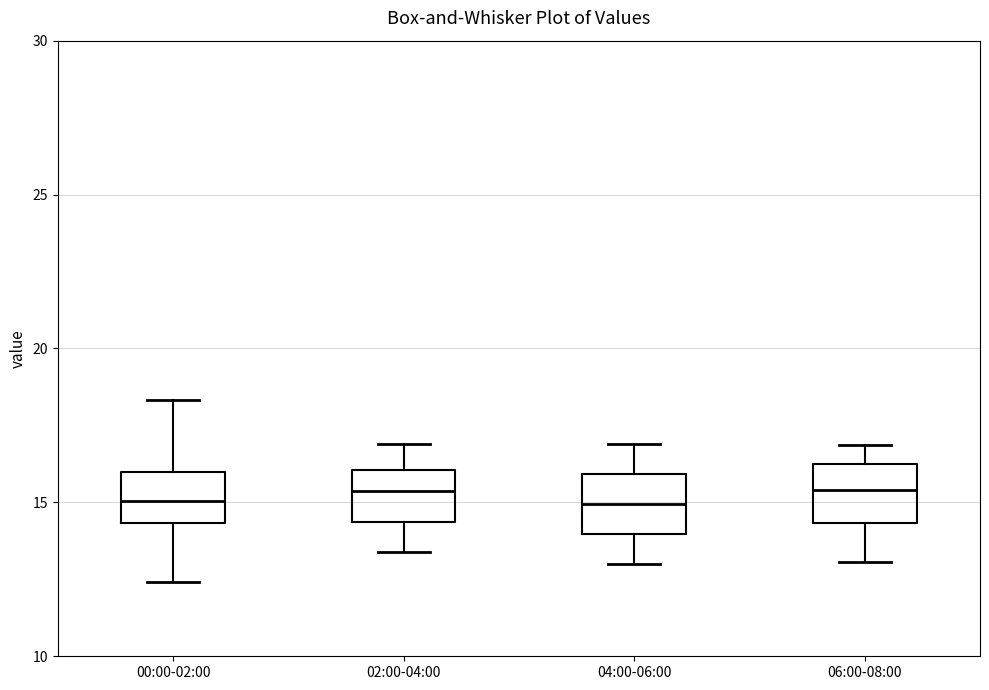

Where does the upper whisker of the box for 04:00-06:00 end on the y-axis? The values are not printed on the chart, so give them approximately, as read against the axis.

17.0